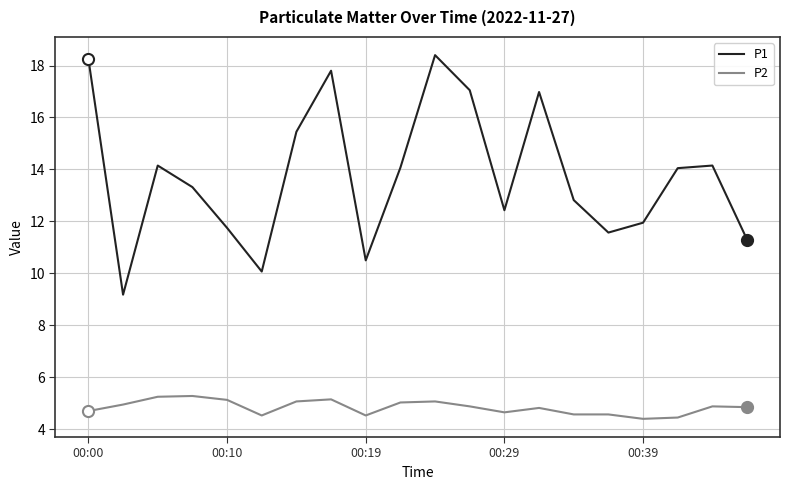

True or false: P1 and P2 cross at least once.

False